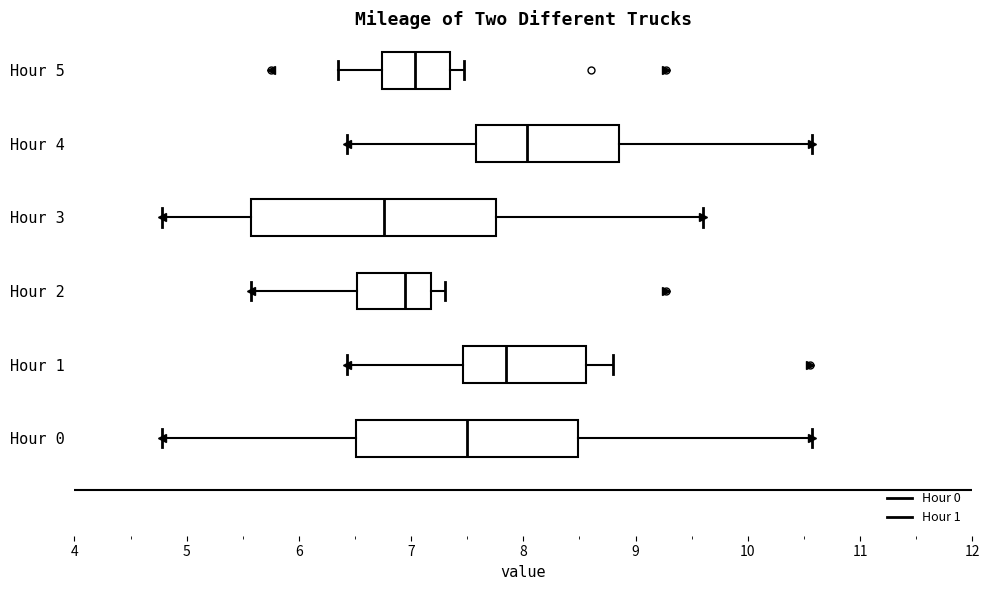

Comparing the boxes themselves (not the whiskers), which one is the widest?

Hour 3